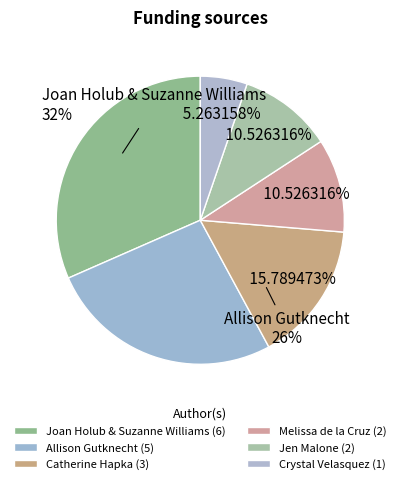

Does Jen Malone account for over 50% of the chart?

No